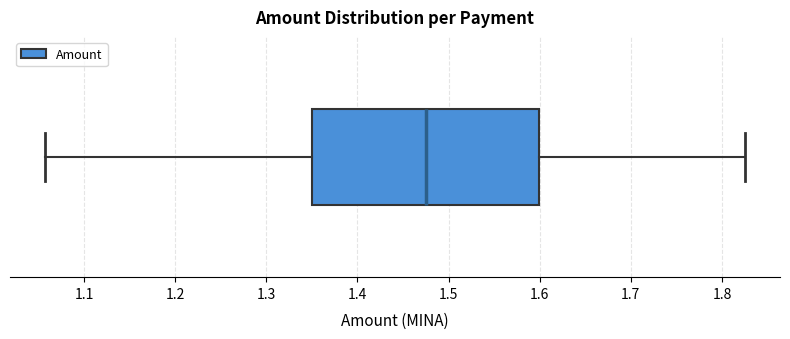

Read this box plot against the x-axis: the position of the median line, the range covered by the box, and the ends of both whiskers. The values are not printed on the chart, so give them approximately, as read against the axis.

median 1.48, box 1.35 to 1.60, whiskers 1.06 to 1.83